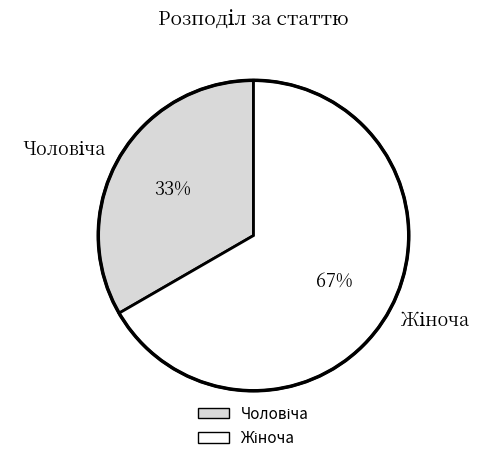

Does any single category account for the majority?

Yes